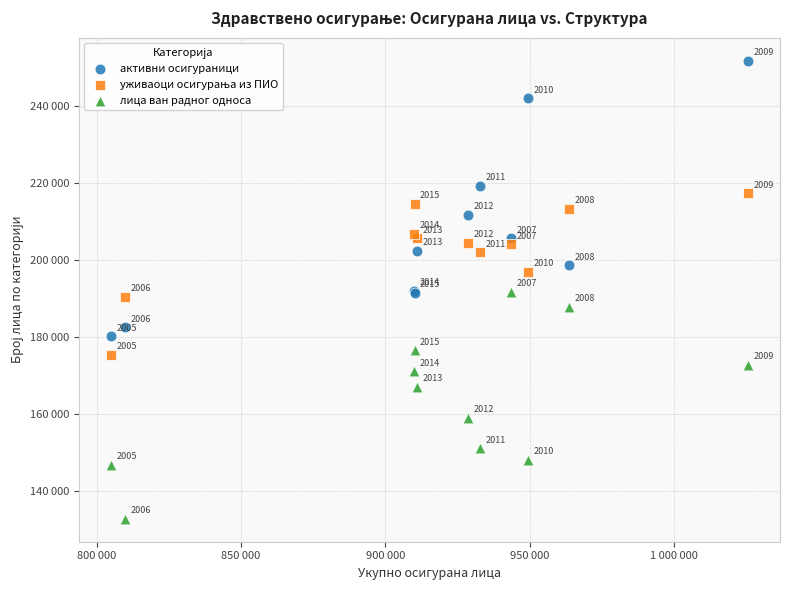

Which series reaches the minimum Y coordinate?

лица ван радног односа